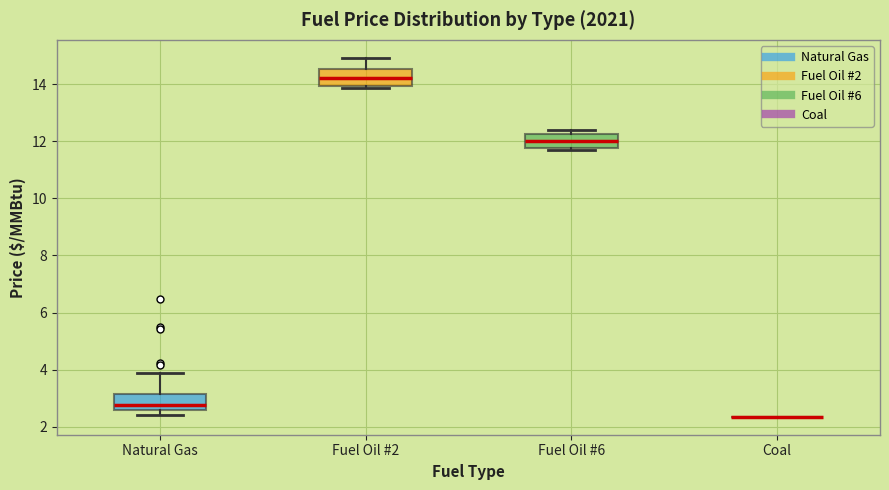

Reading left to right, read every box against the y-axis: the position of its median line, the range the box covers, and the ends of its whiskers. The values are not printed on the chart, so give them approximately, as read against the axis.

Natural Gas: median 2.8, box 2.6 to 3.2, whiskers 2.4 to 3.8
Fuel Oil #2: median 14.2, box 14.0 to 14.6, whiskers 13.8 to 15.0
Fuel Oil #6: median 12.0, box 11.8 to 12.2, whiskers 11.8 (just below the box's lower edge) to 12.4
Coal: box collapsed to a line at 2.4, whiskers 2.4 to 2.4